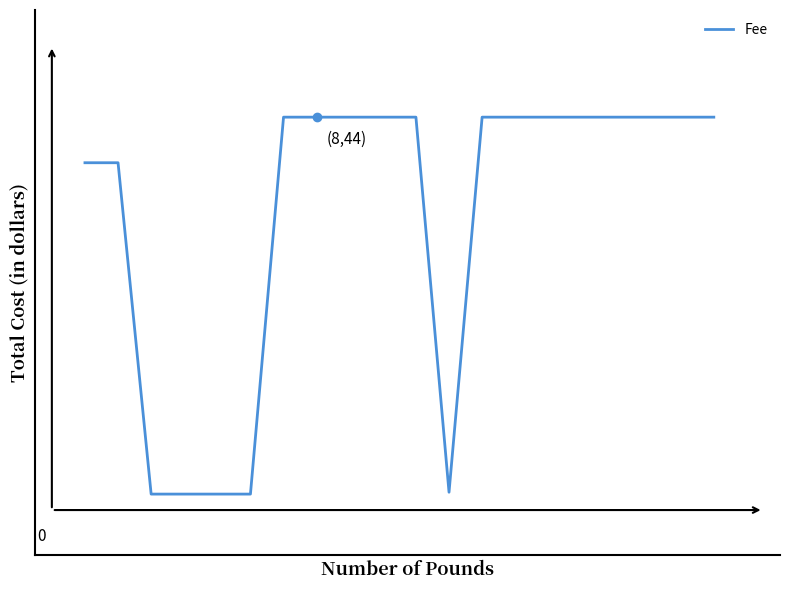

What is the value of the 3rd point from the left?

1.8